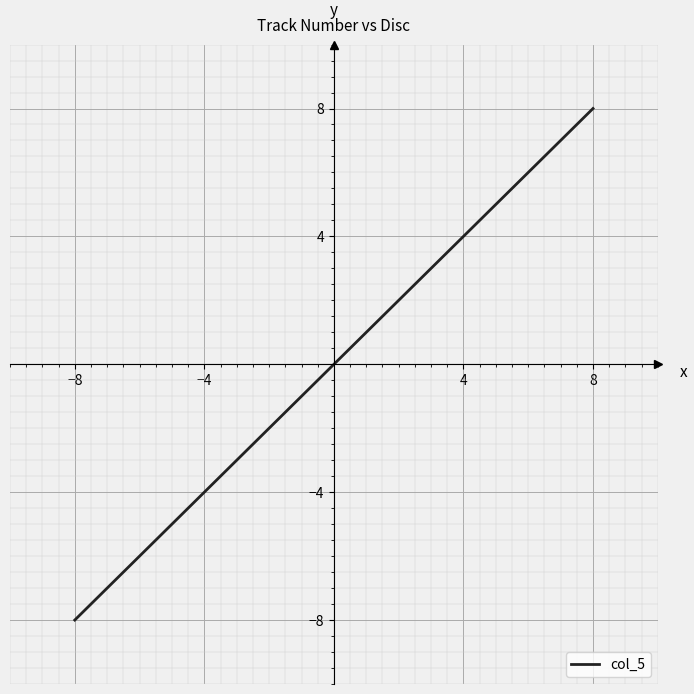

What is the greatest value displayed?

8